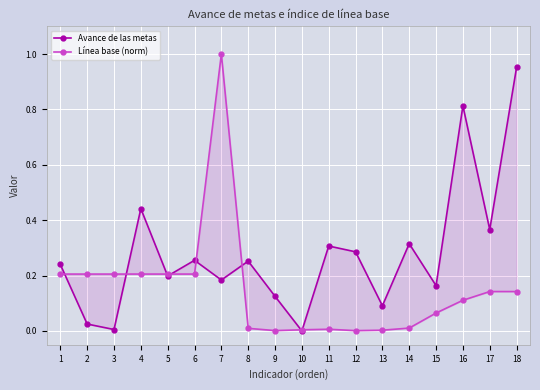

Reading right to left, what are all the values shown in this chart?

Avance de las metas: 1.0	0.4	0.8	0.2	0.3	0.1	0.3	0.3	0.0	0.1	0.3	0.2	0.3	0.2	0.4	0.0	0.0	0.2
Línea base (norm): 0.1	0.1	0.1	0.1	0.0	0.0	0.0	0.0	0.0	0.0	0.0	1.0	0.2	0.2	0.2	0.2	0.2	0.2